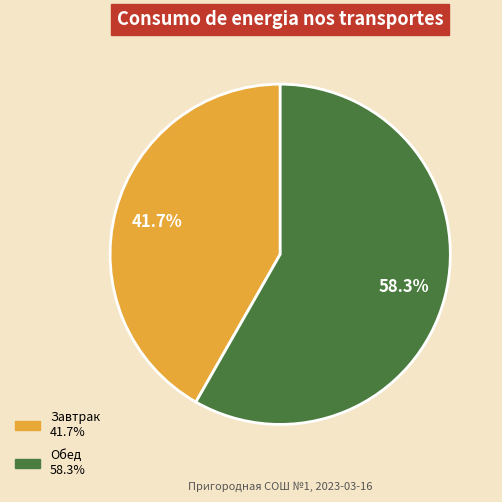

Count the number of slices in the pie.

2